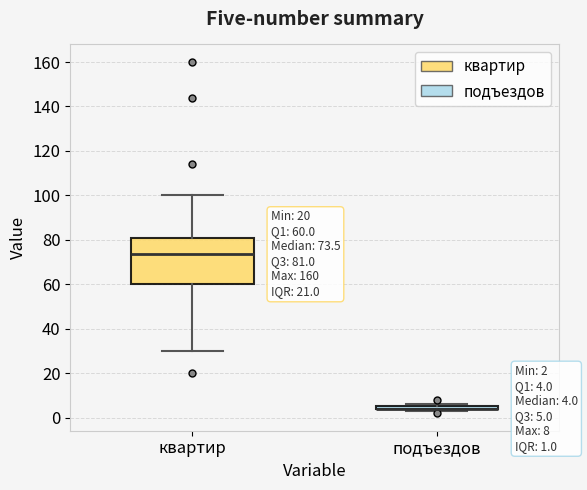

Which box is the tallest, from its lower edge to its upper edge?

квартир